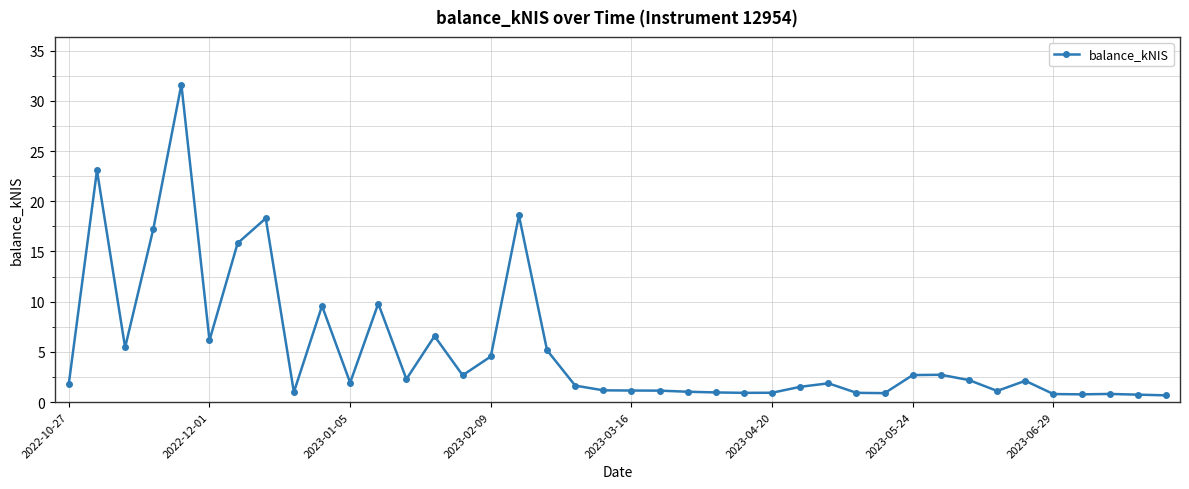

What is the sum of all values?

210.3